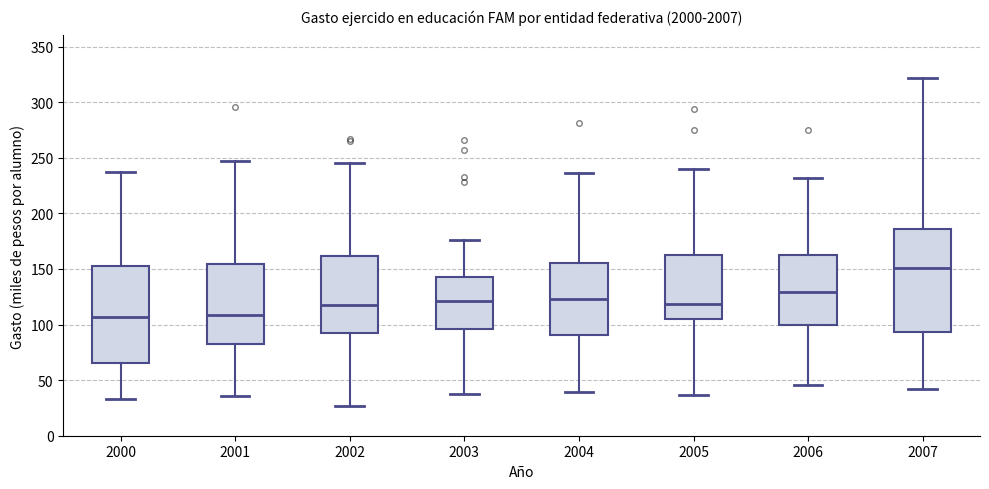

Where is the upper edge of the box at x = 2005 on the y-axis? The values are not printed on the chart, so give them approximately, as read against the axis.

165